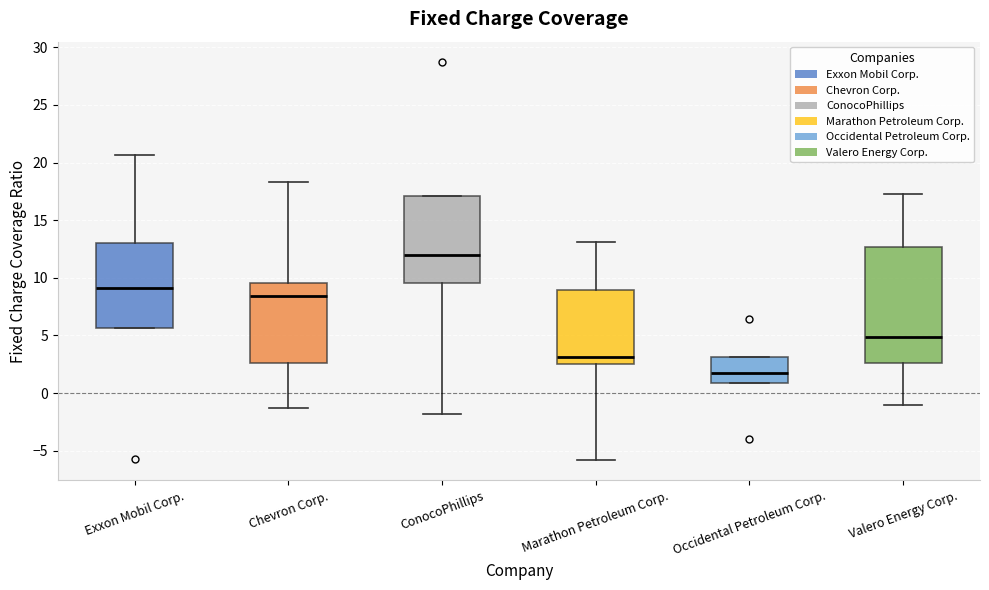

Which box has the lowest median line?

Occidental Petroleum Corp.